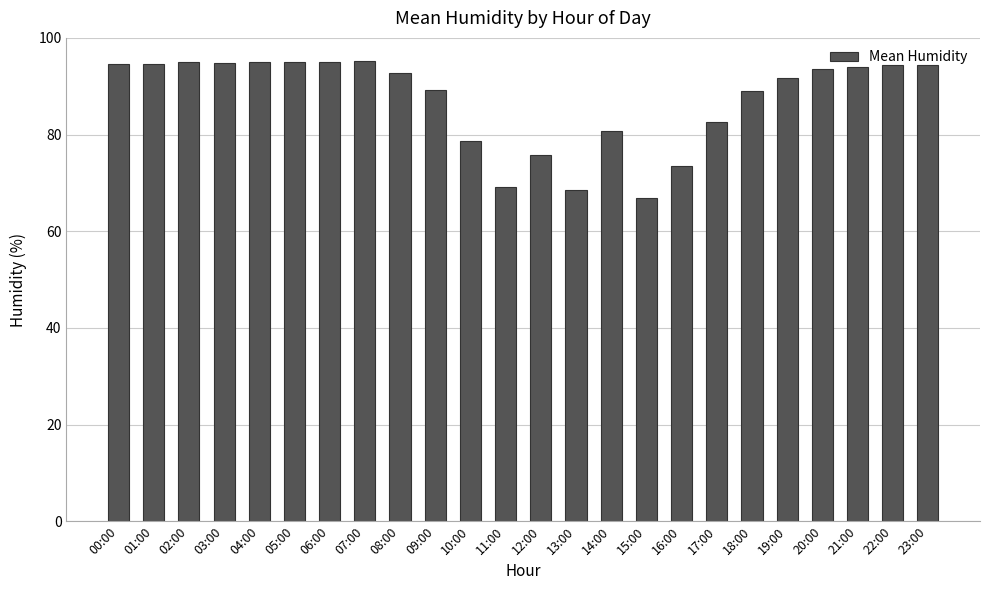

What is the label of the 18th bar from the right?

06:00